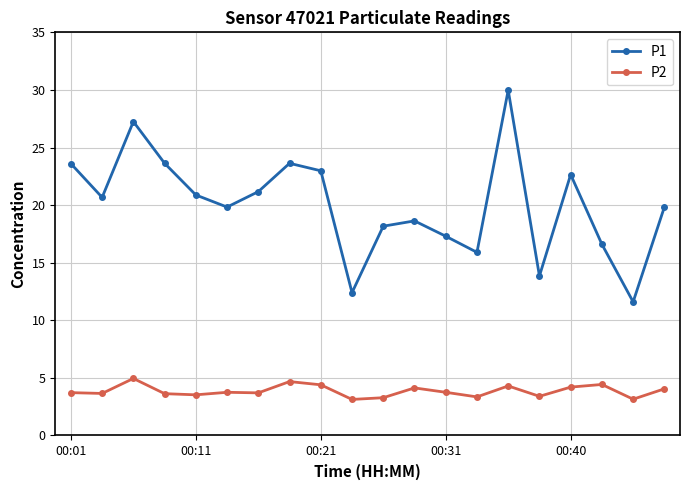

True or false: P2 has more than 2 points higher than both neighbors.

True